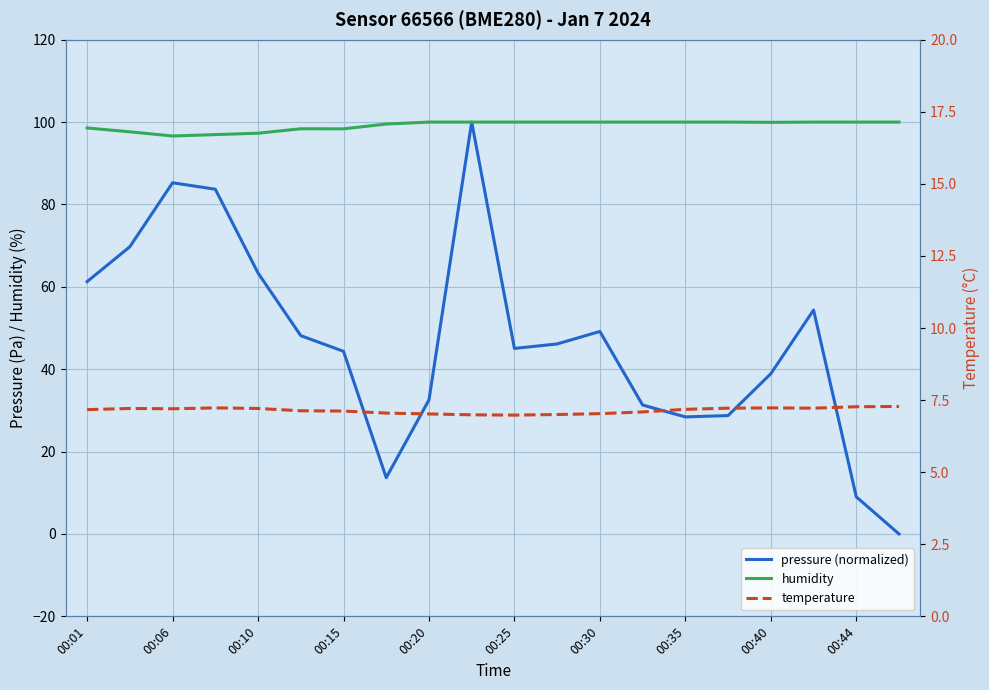

Which series has the largest total across all categories?

humidity